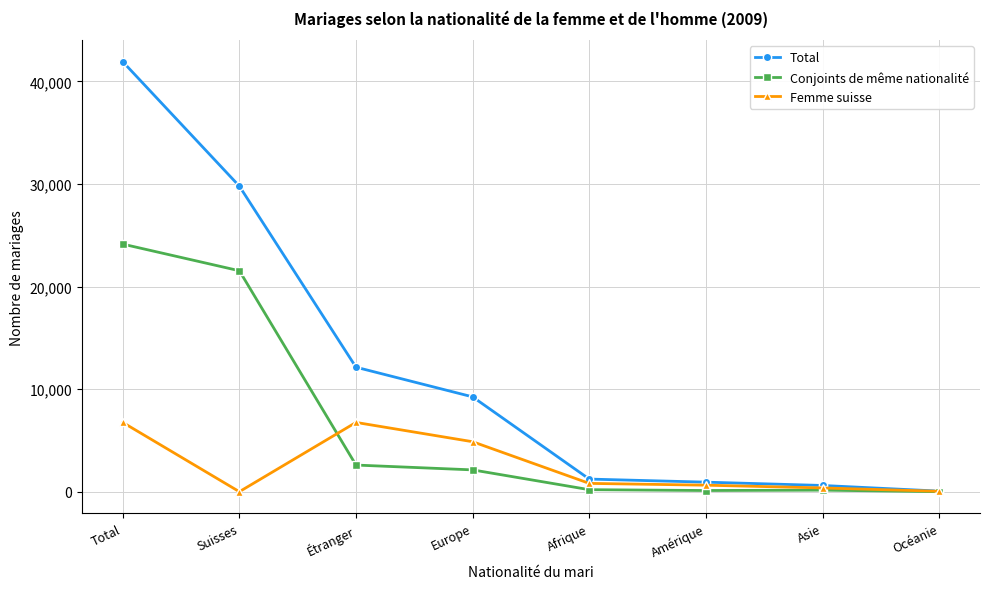

What is the difference between the highest and lowest values at Suisses?

29783